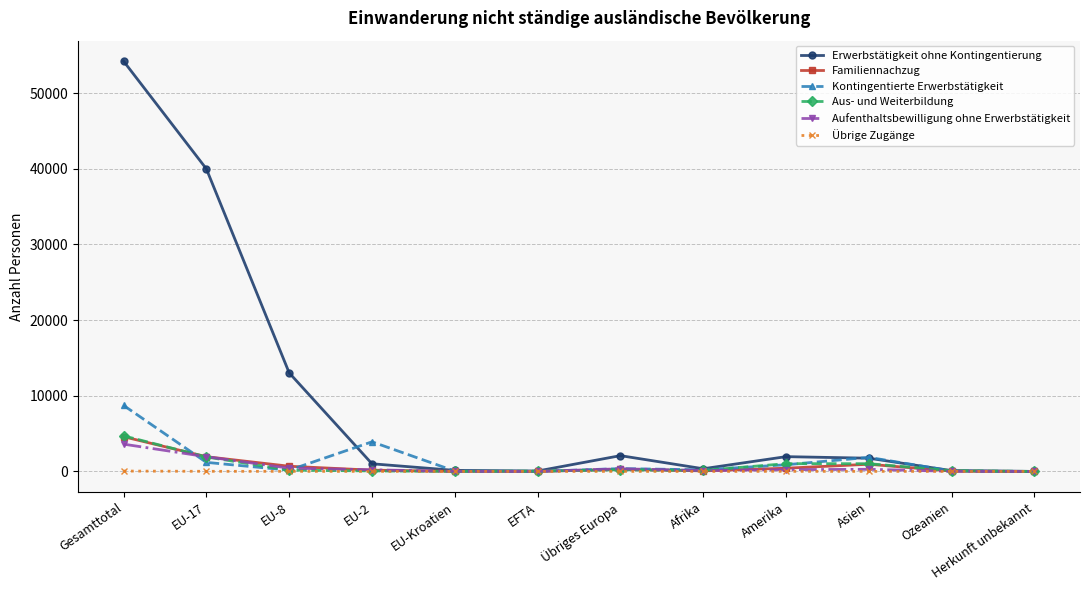

At which category does Kontingentierte Erwerbstätigkeit reach its first local valley?

EU-8